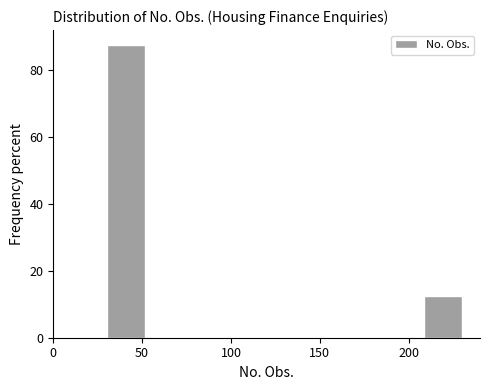

Over which range of the x-axis is the bar tallest?

30.0 to 55.5